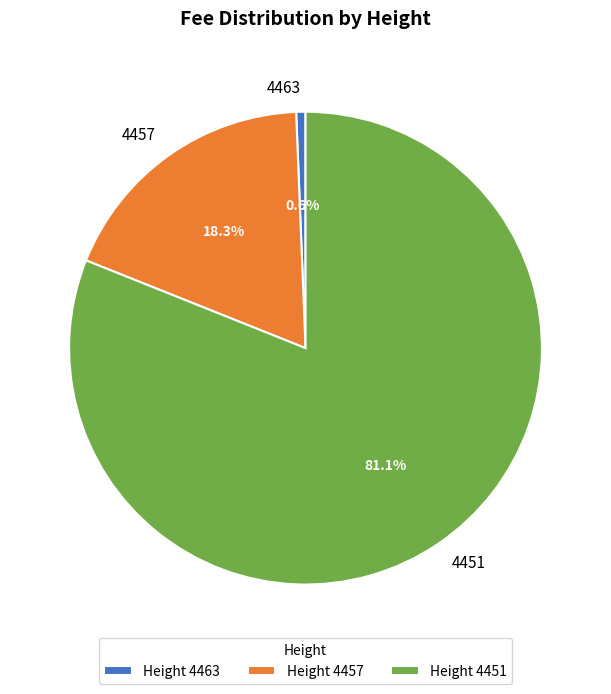

To the nearest percent, what portion does 4463 represent?

1%